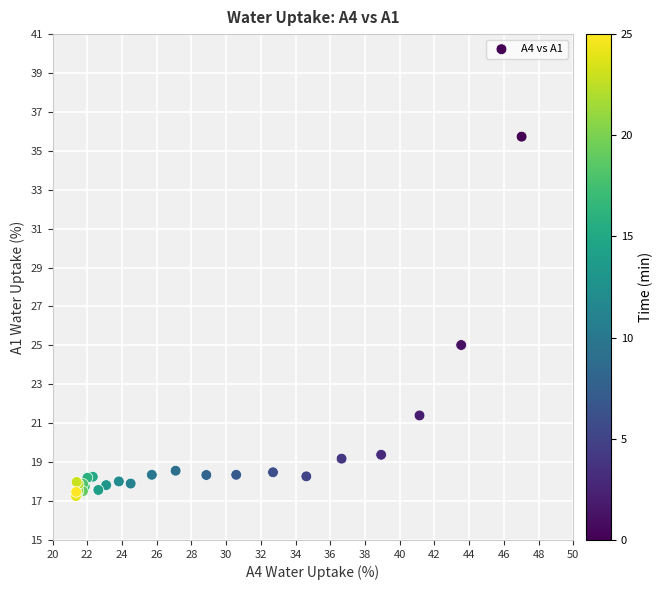

What Y value in the scatter plot is closest to 26?

25.0